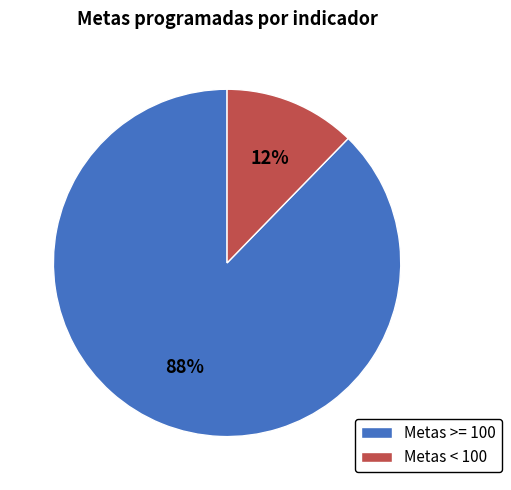

Does any single category account for the majority?

Yes